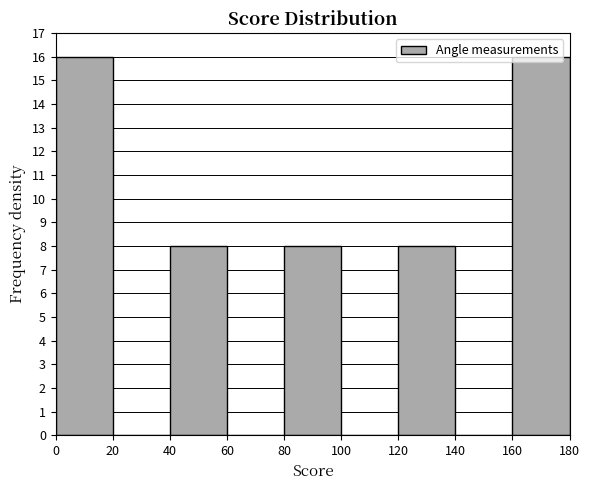

Reading left to right, transcribe this chart: for each bar, give the range it covers on the x-axis and its height. The values are not printed on the chart, so give them approximately, as read against the axis.

0 to 20: 16
20 to 40: 0
40 to 60: 8
60 to 80: 0
80 to 100: 8
100 to 120: 0
120 to 140: 8
140 to 160: 0
160 to 180: 16